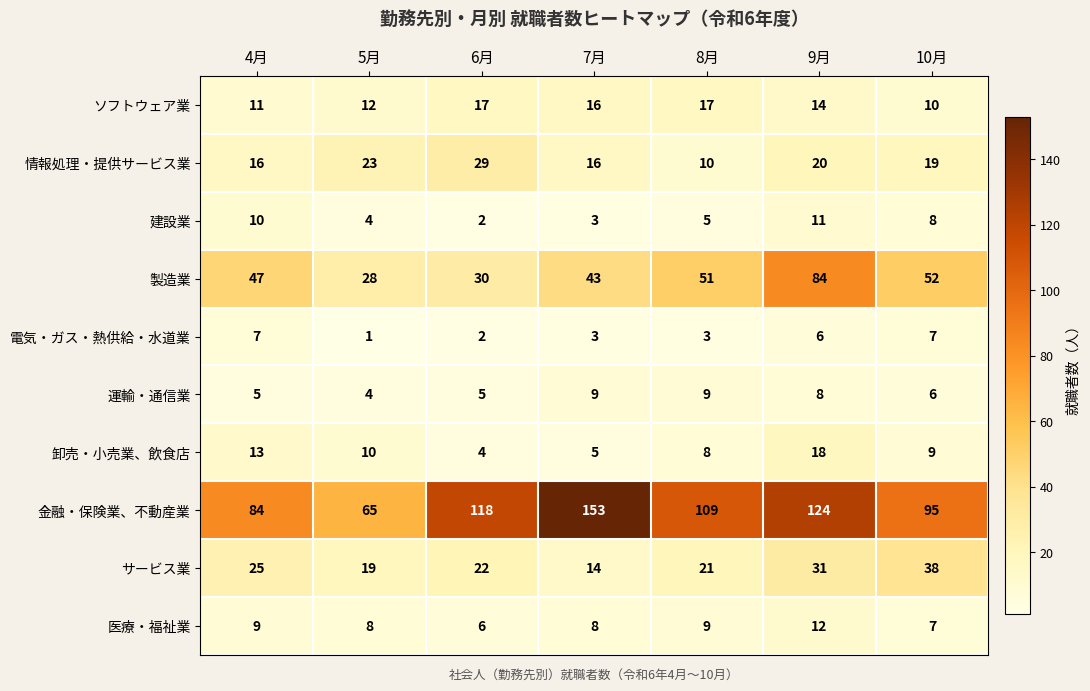

Which series has the widest spread of values?

金融・保険業、不動産業